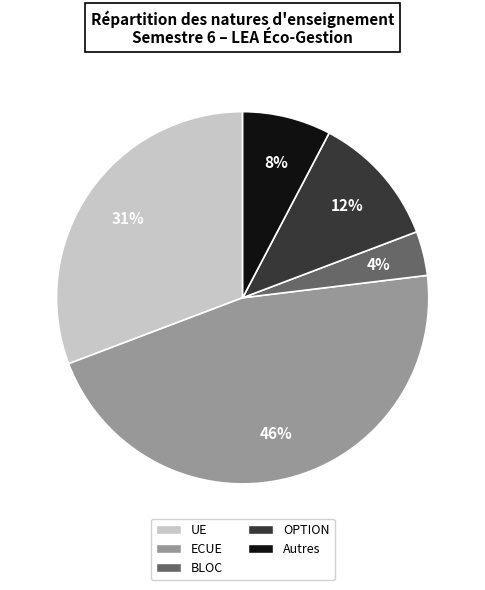

Is there a majority slice in this chart?

No